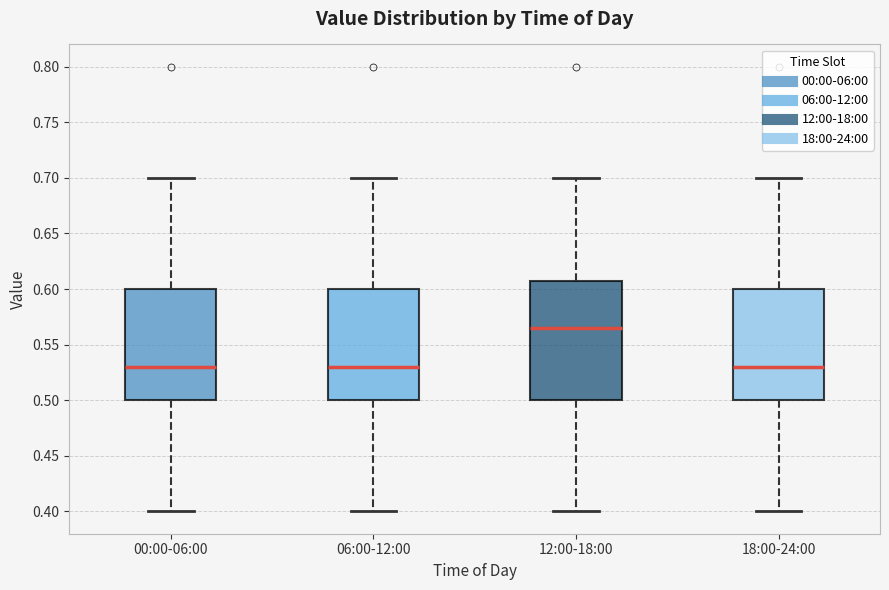

Where does the lower whisker of the box for 06:00-12:00 end on the y-axis? The values are not printed on the chart, so give them approximately, as read against the axis.

0.400